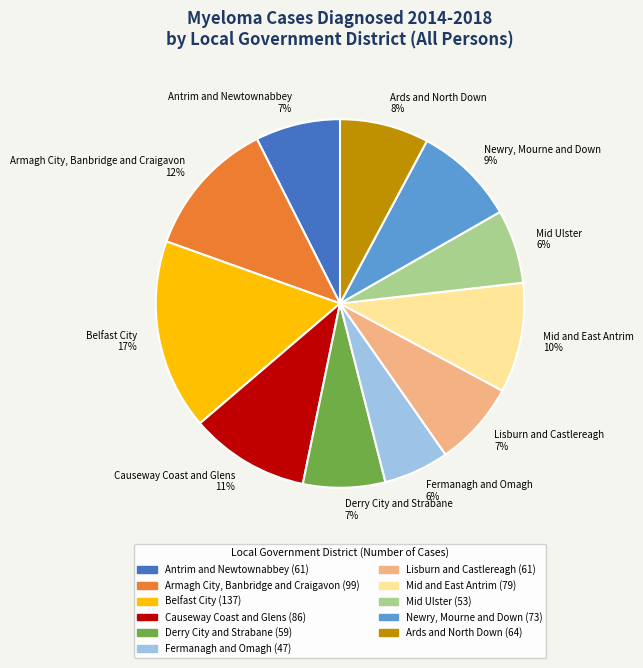

True or false: Armagh City, Banbridge and Craigavon accounts for 2% of the total.

False